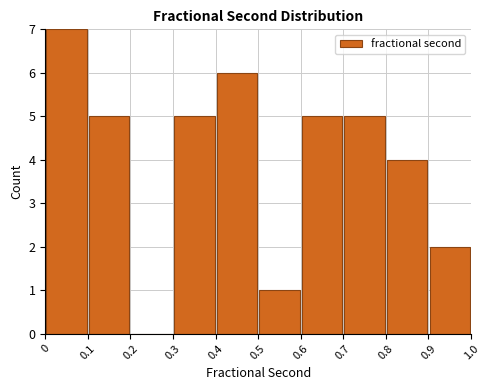

Reading left to right, transcribe this chart: for each bar, give the range it covers on the x-axis and its height. The values are not printed on the chart, so give them approximately, as read against the axis.

0 to 0.1: 7
0.1 to 0.2: 5
0.2 to 0.3: 0
0.3 to 0.4: 5
0.4 to 0.5: 6
0.5 to 0.6: 1
0.6 to 0.7: 5
0.7 to 0.8: 5
0.8 to 0.9: 4
0.9 to 1.0: 2